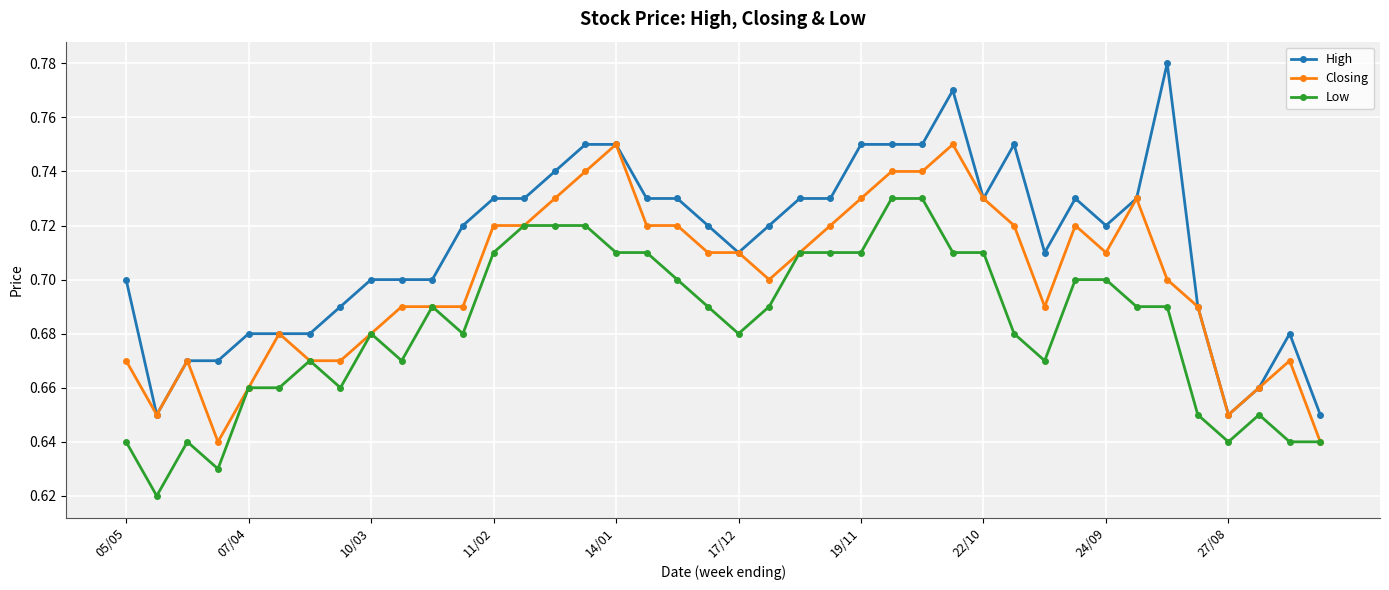

Does the chart have visible grid lines?

Yes